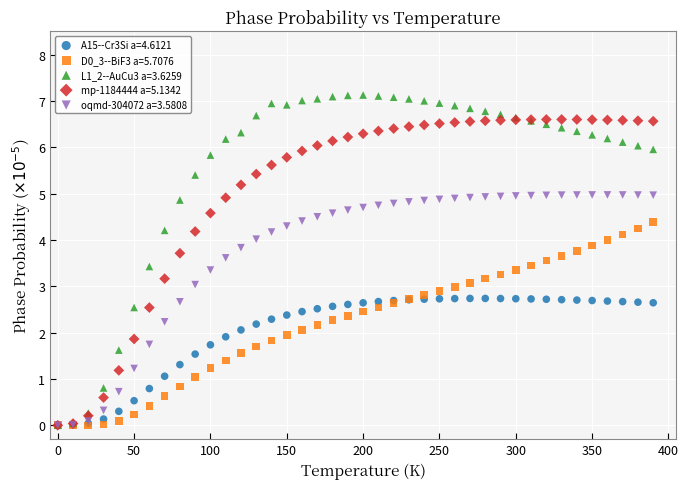

Which series has the widest spread of Y values?

L1_2--AuCu3 a=3.6259